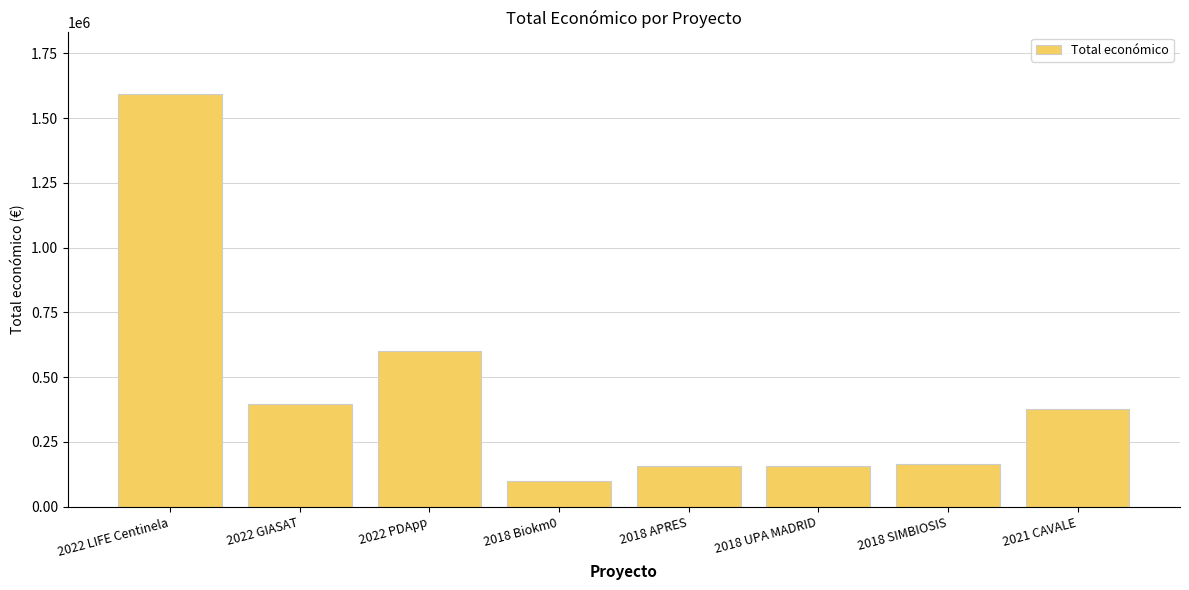

What is the maximum value shown in the chart?

1592249